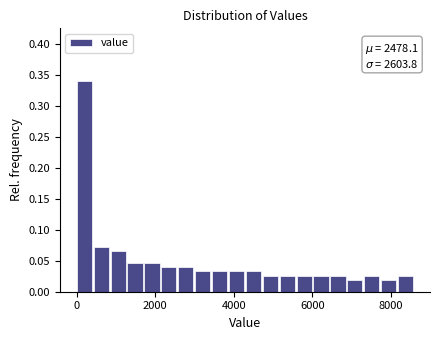

Around what value on the x-axis is the tallest bar? Give the approximate position of its centre, as read against the axis.

200